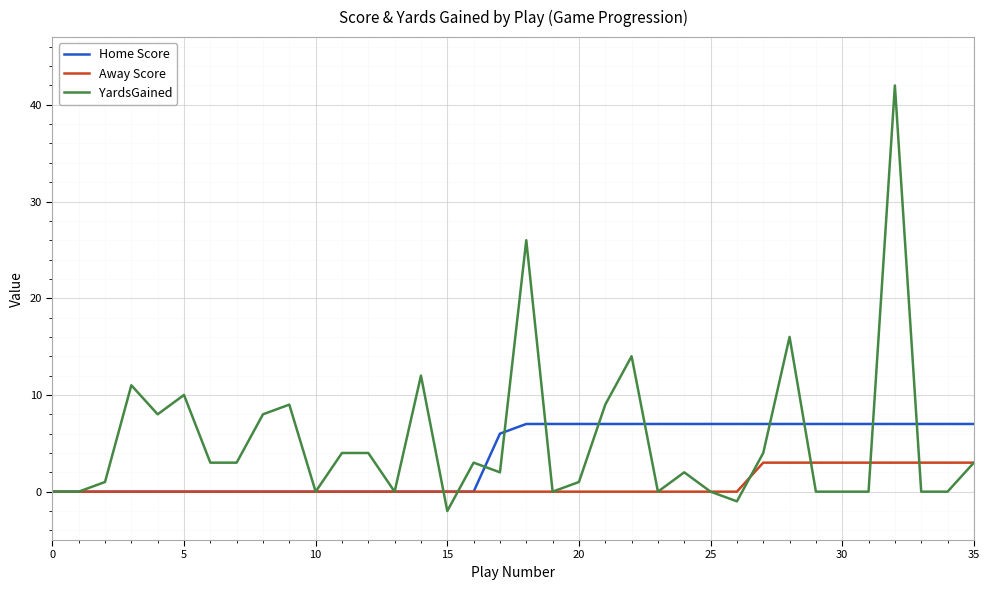

What is the highest value of the YardsGained series?

42